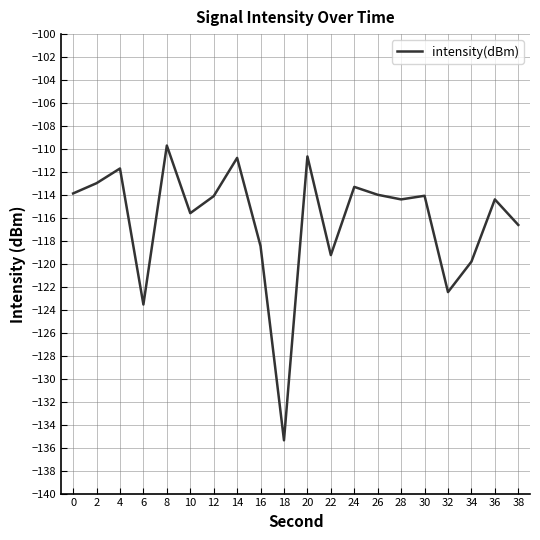

What is the change in value from 0 to 34?

-5.9